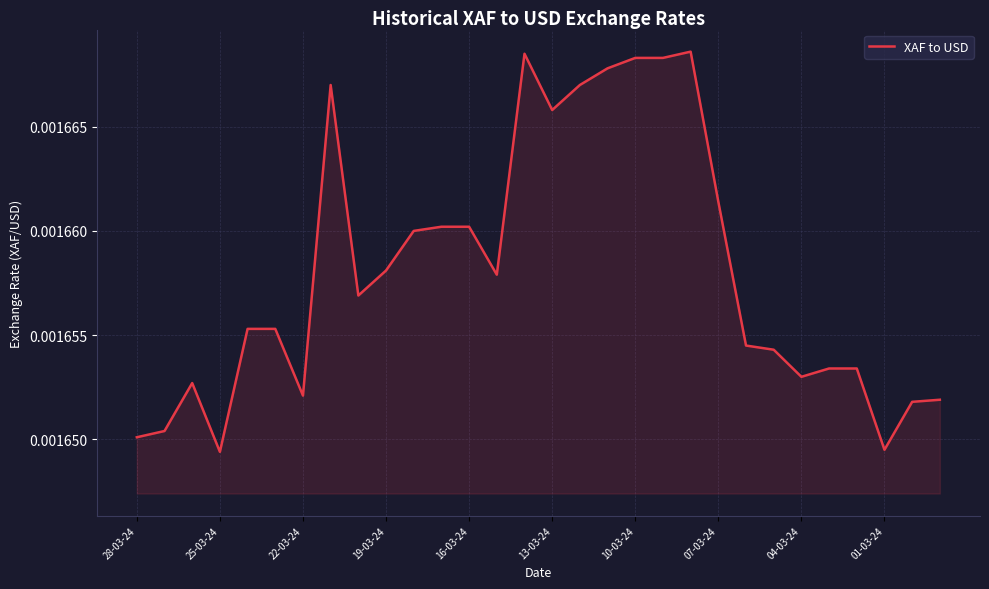

How many lines are shown in the chart?

1